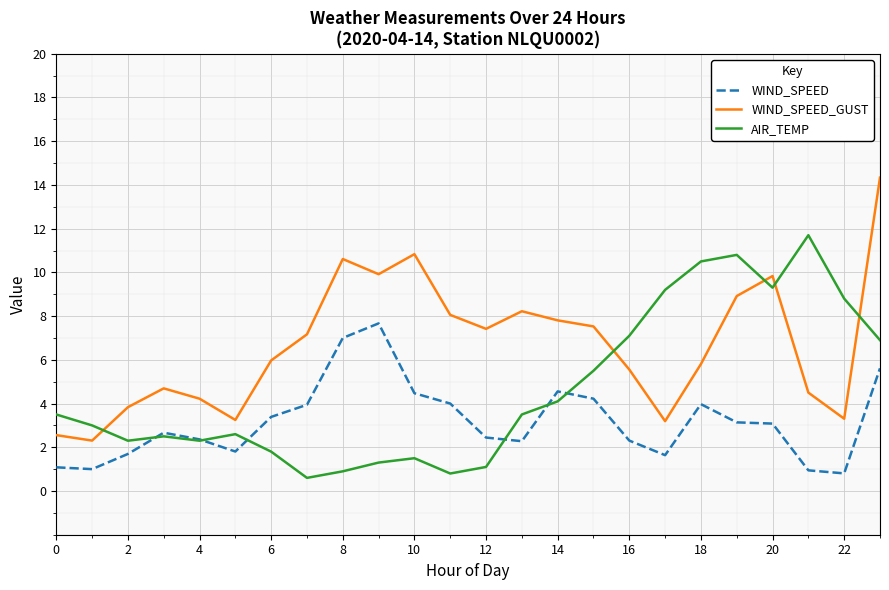

What is the smallest value displayed?

0.6